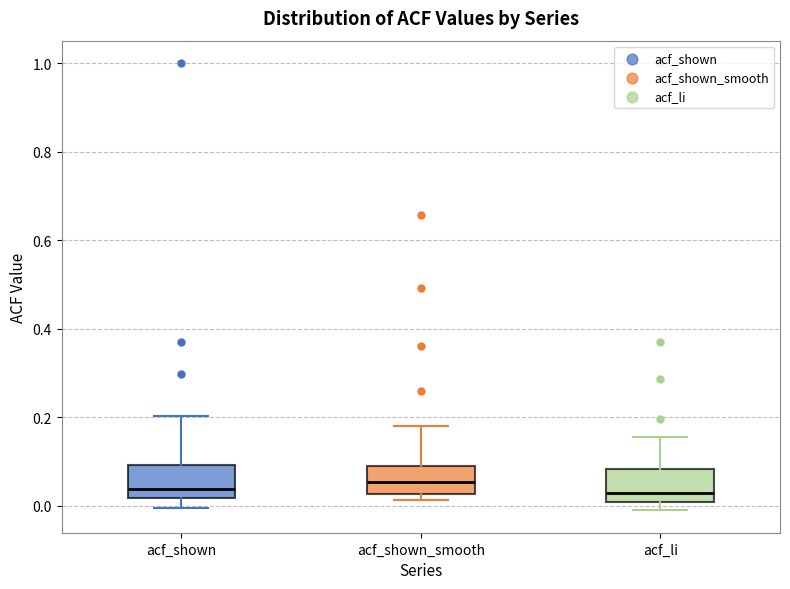

Reading left to right, transcribe this box plot: for each box, give where its median line is, the range the box spans, and where its two whiskers end, as read against the y-axis. The values are not printed on the chart, so give them approximately, as read against the axis.

acf_shown: median 0.04, box 0.02 to 0.10, whiskers 0.00 to 0.20
acf_shown_smooth: median 0.06, box 0.02 to 0.10, whiskers 0.02 (just below the box's lower edge) to 0.18
acf_li: median 0.02, box 0.00 to 0.08, whiskers 0.00 (just below the box's lower edge) to 0.16